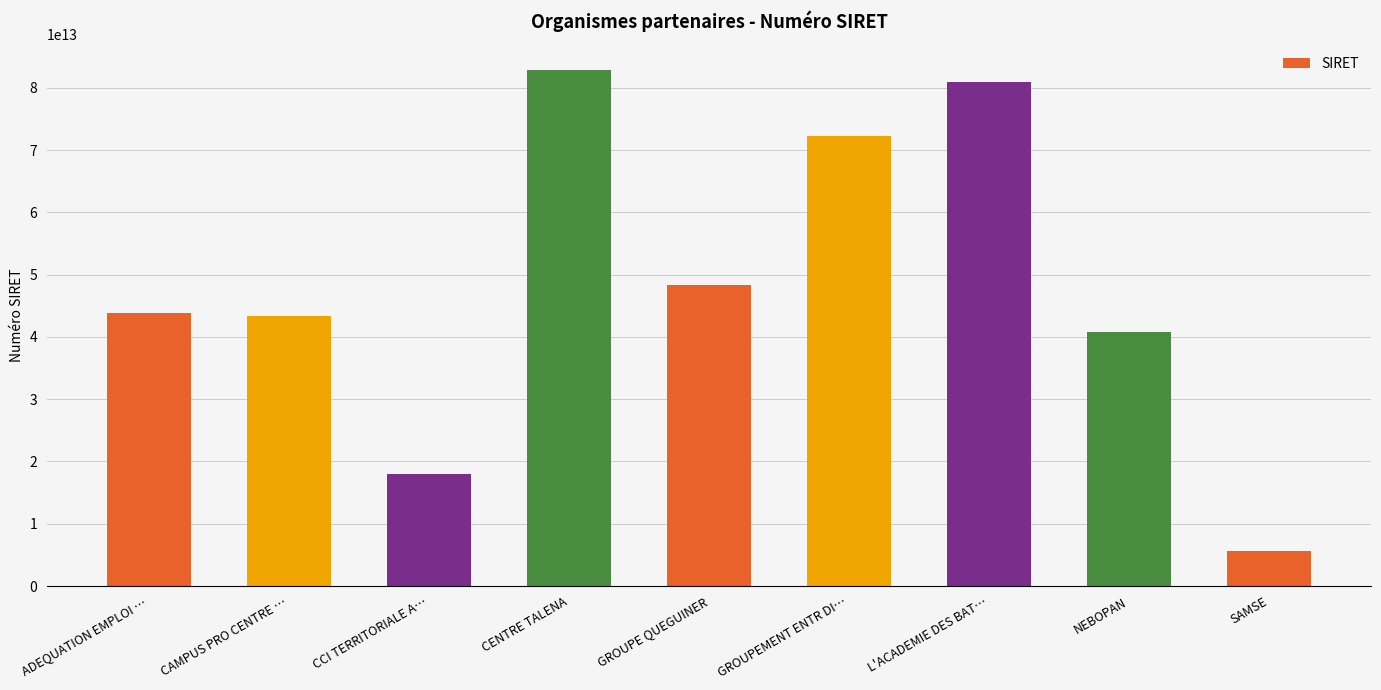

What is the label of the 5th bar from the right?

GROUPE QUEGUINER